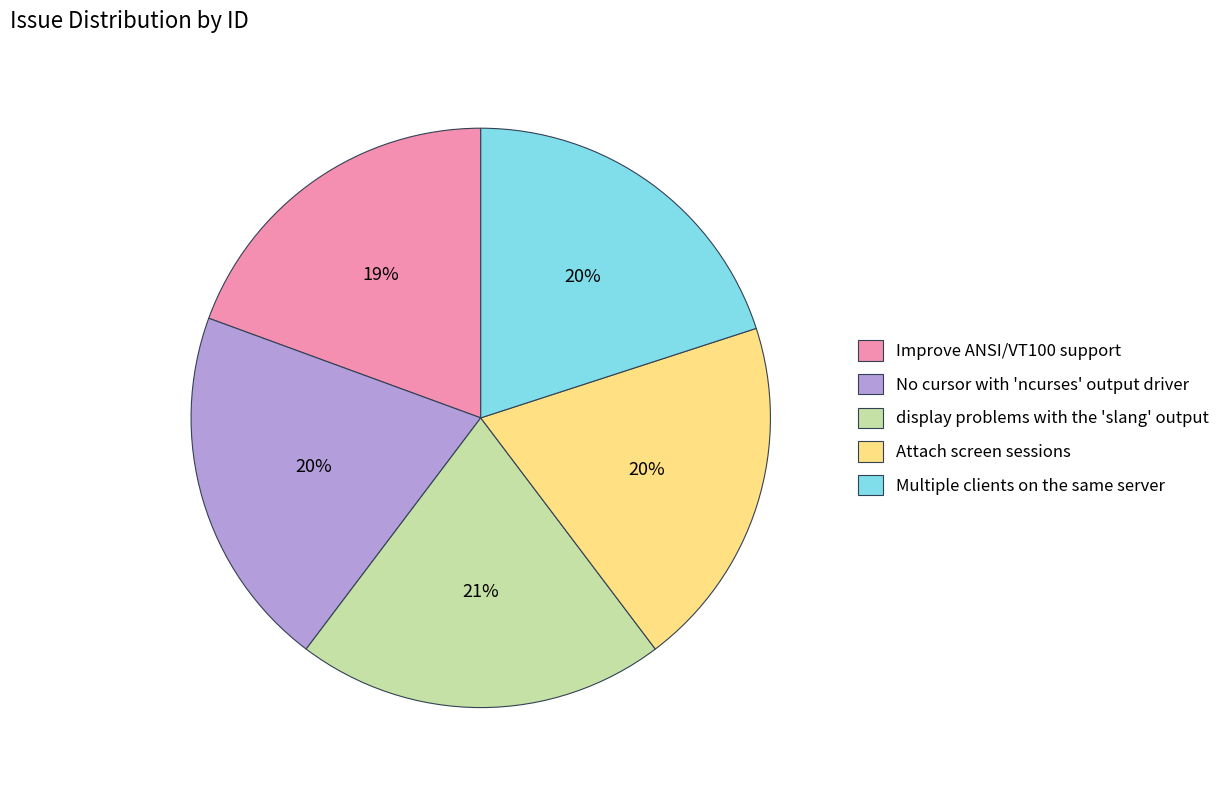

Do display problems with the 'slang' output and Attach screen sessions together represent more than half of the pie?

No